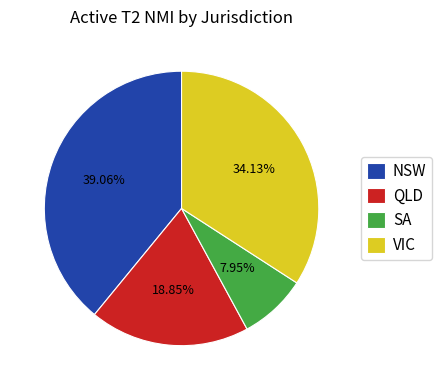

Rank the categories by value from highest to lowest.

NSW, VIC, QLD, SA